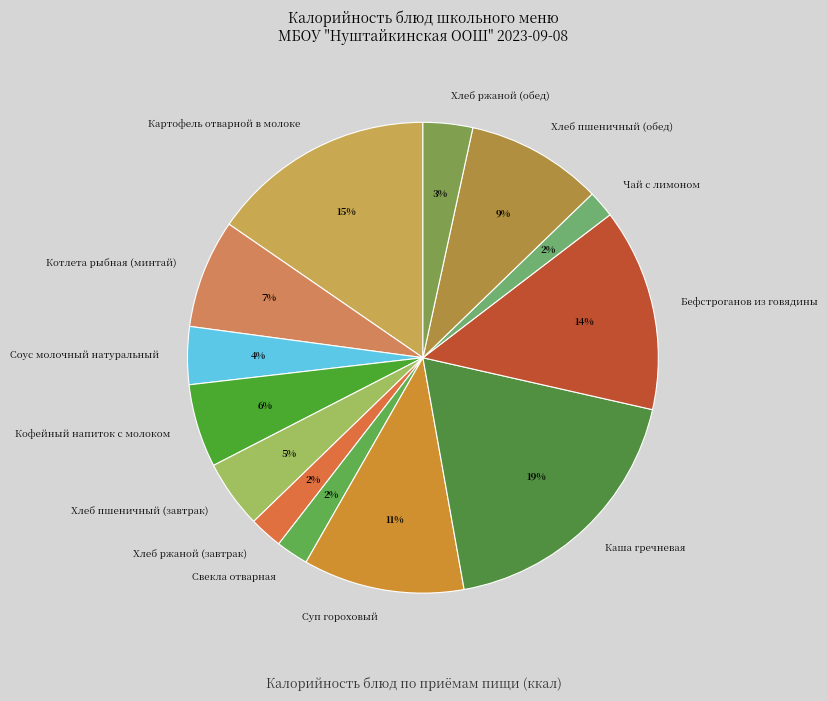

How many segments does this pie chart have?

13